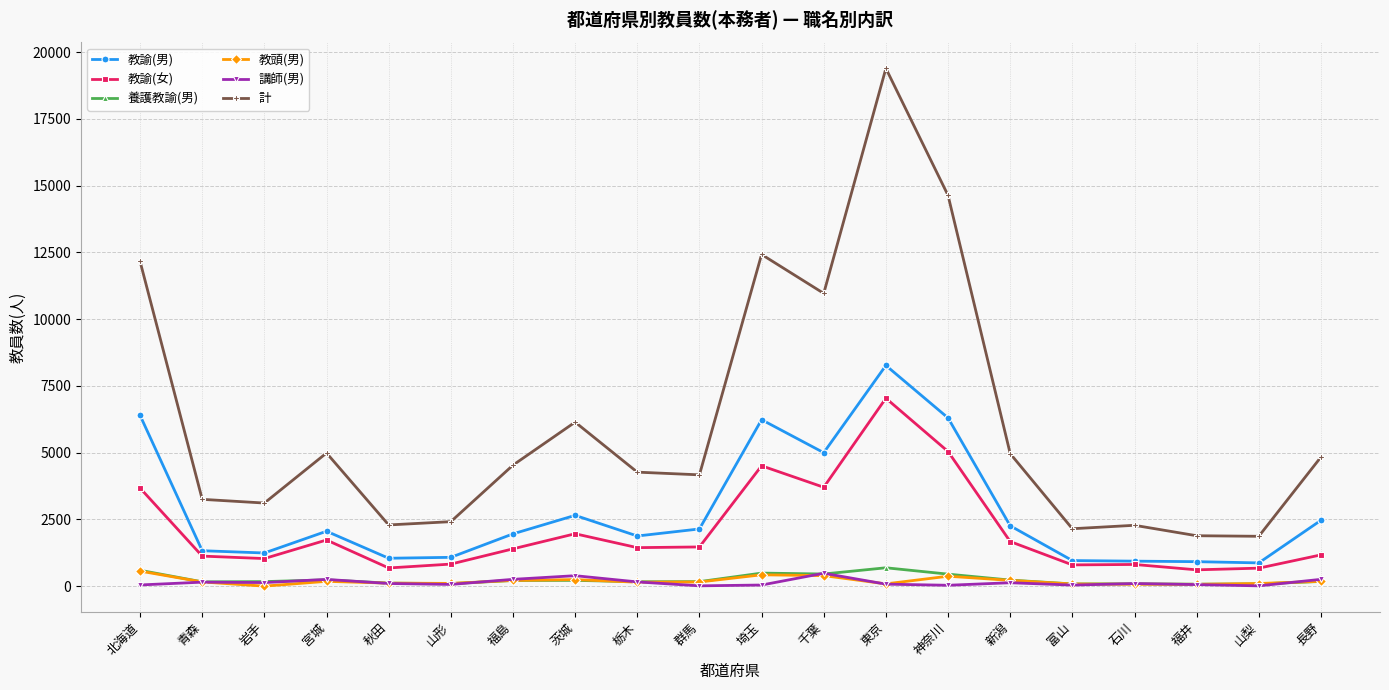

Which series has the largest range (max minus min)?

計